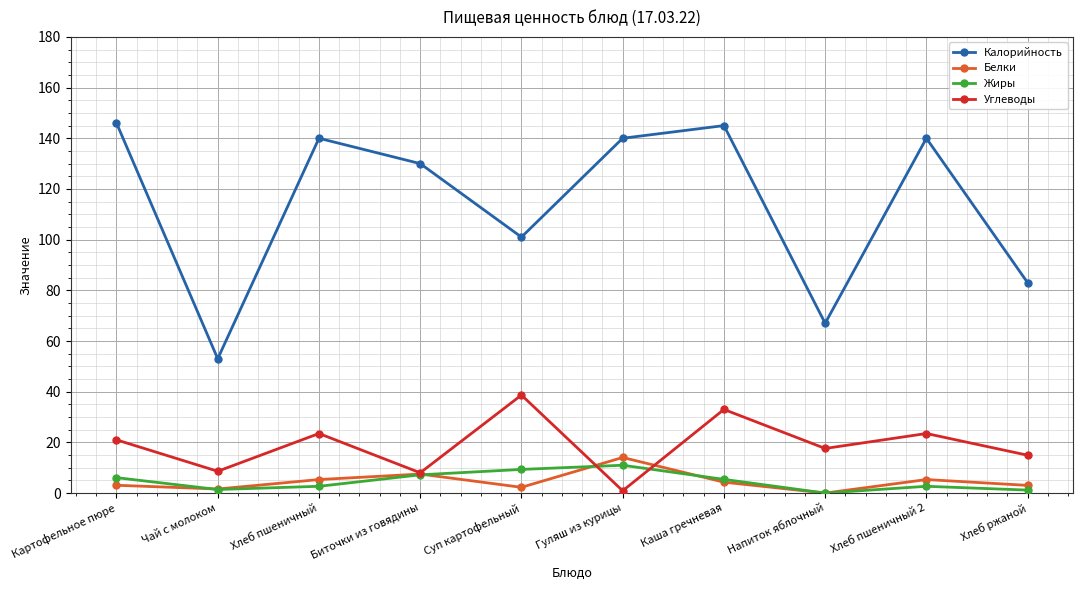

What is the value of the Углеводы point at the 1st from the left?

21.0